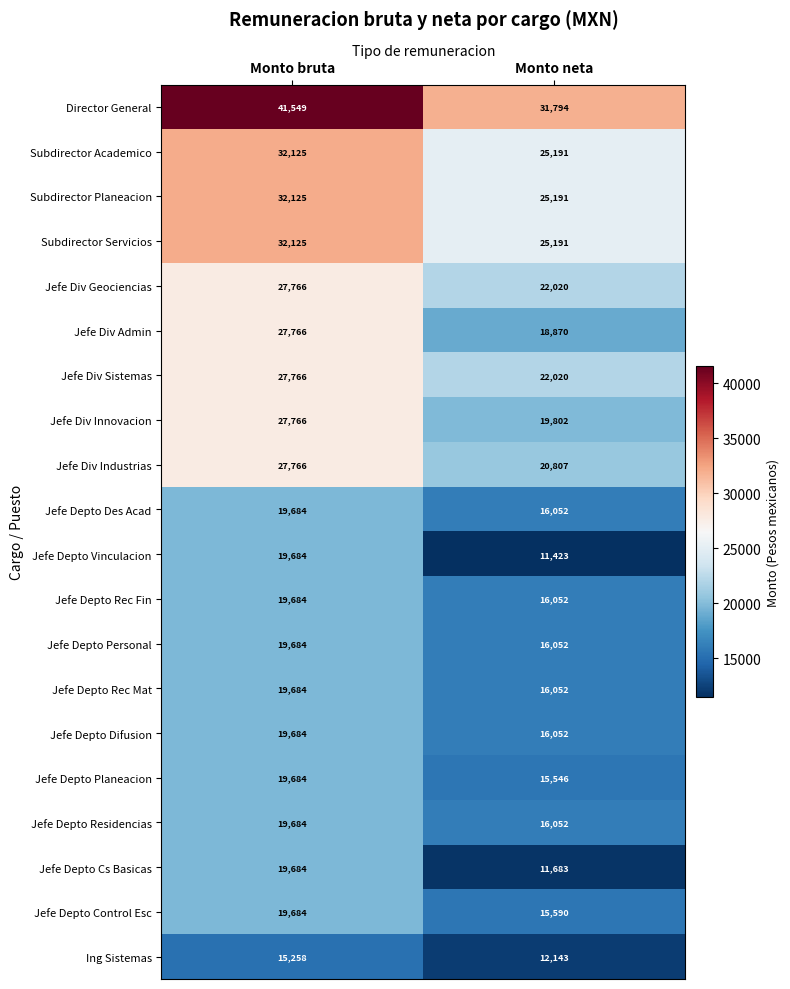

What is the difference between the highest and lowest values at Monto neta?

20371